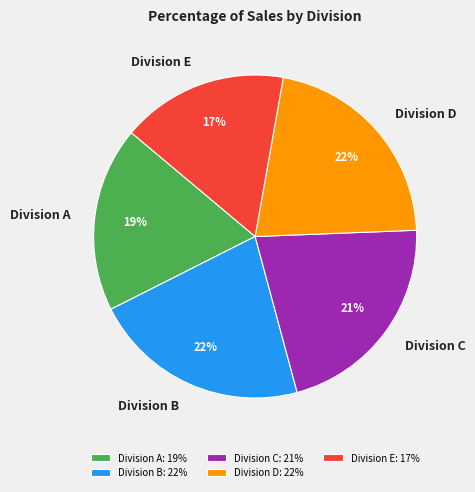

How many segments does this pie chart have?

5